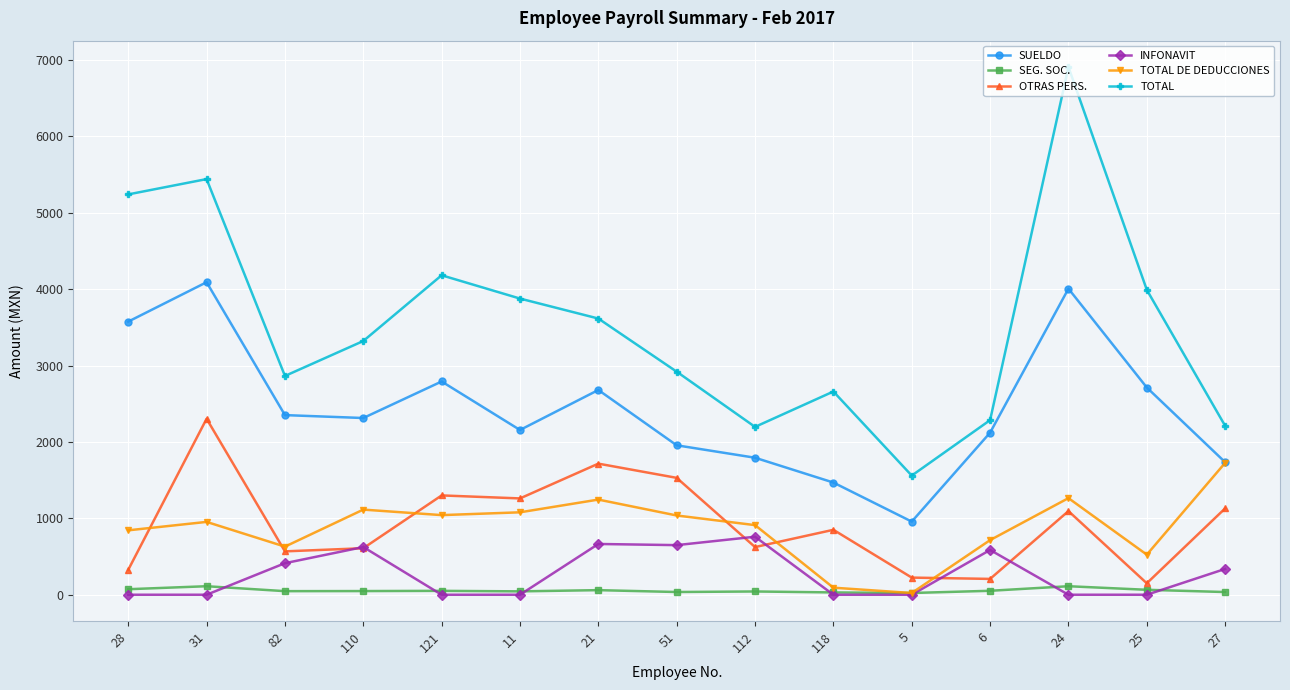

List the series in order of their peak value, highest first.

TOTAL, SUELDO, OTRAS PERS., TOTAL DE DEDUCCIONES, INFONAVIT, SEG. SOC.